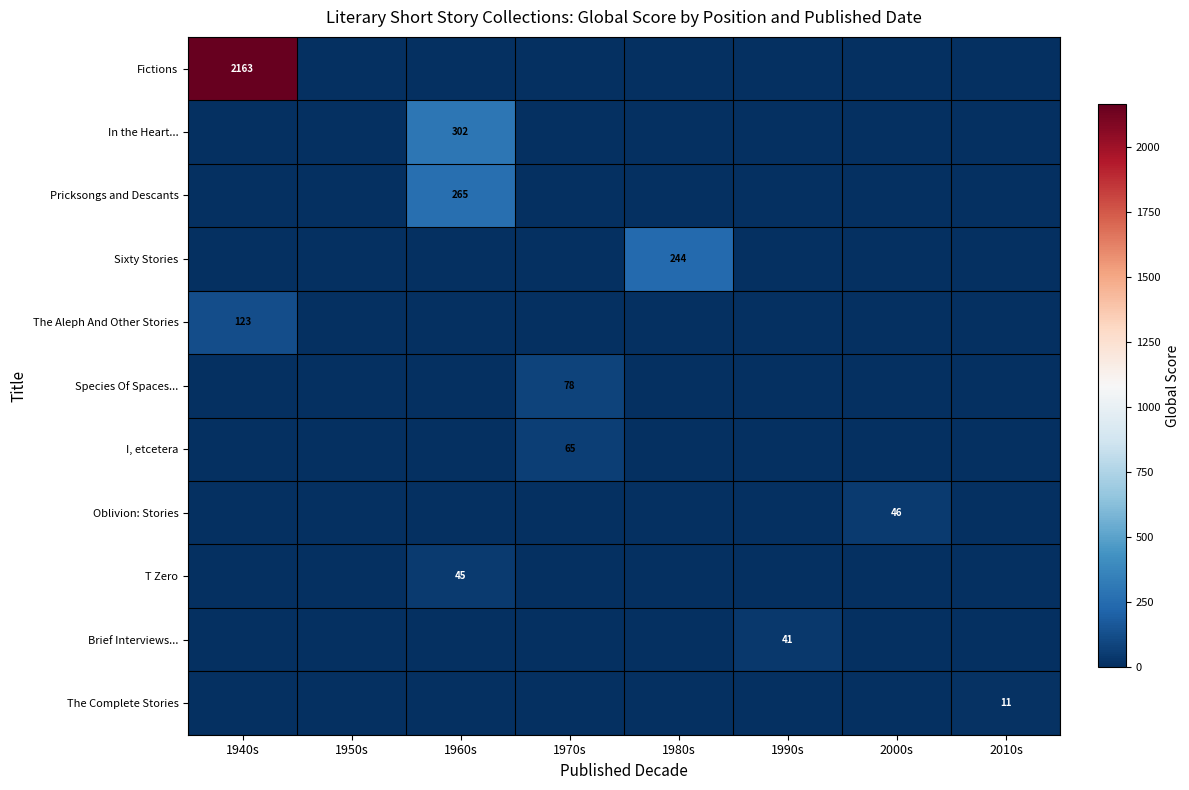

True or false: T Zero has a value of 22 at 1960s.

False